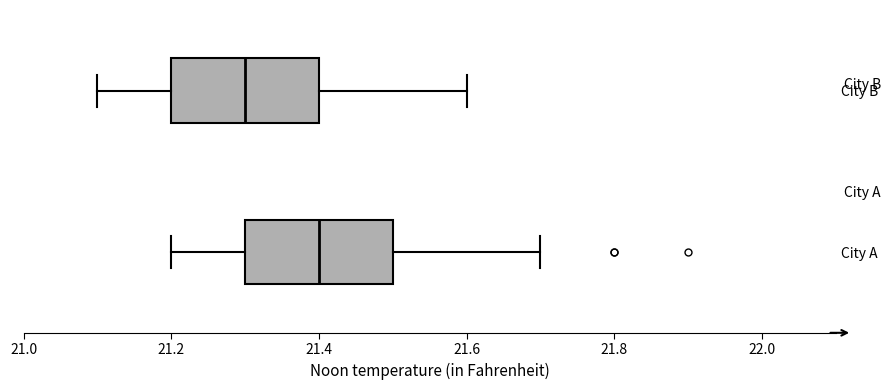

Where is the right edge of the box for City A on the x-axis? The values are not printed on the chart, so give them approximately, as read against the axis.

21.5